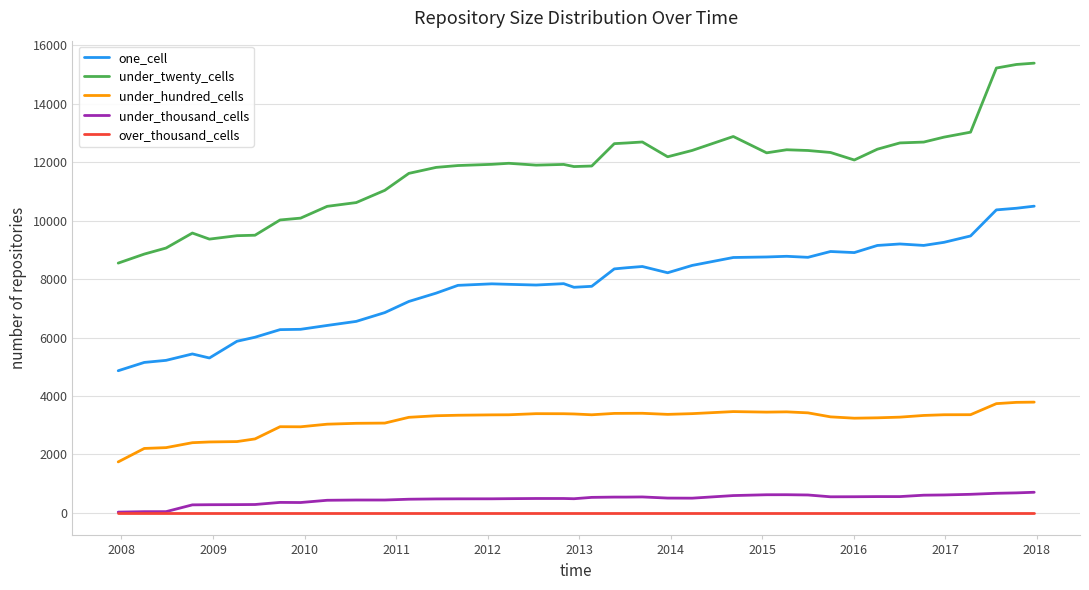

What is the difference between the maximum and minimum values in the one_cell series?

5630